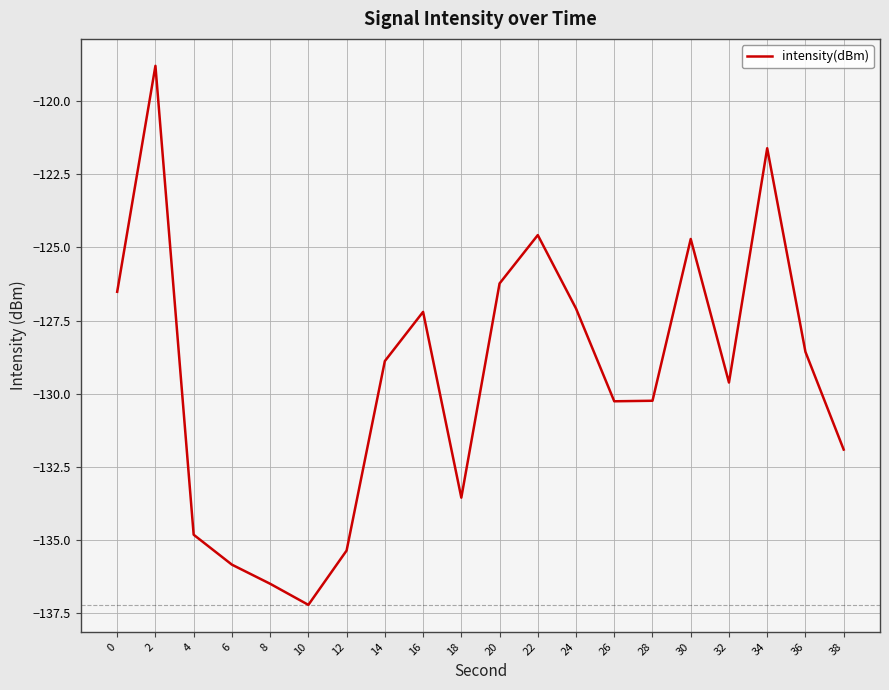

True or false: the data shows -124.7 at 30.

True